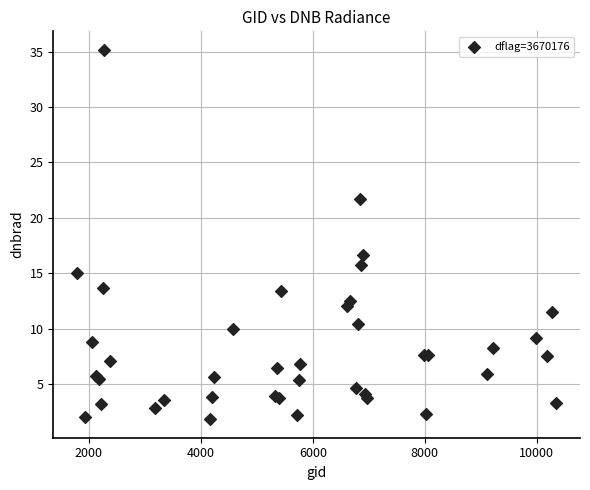

What Y value in the scatter plot is closest to 18?

16.6